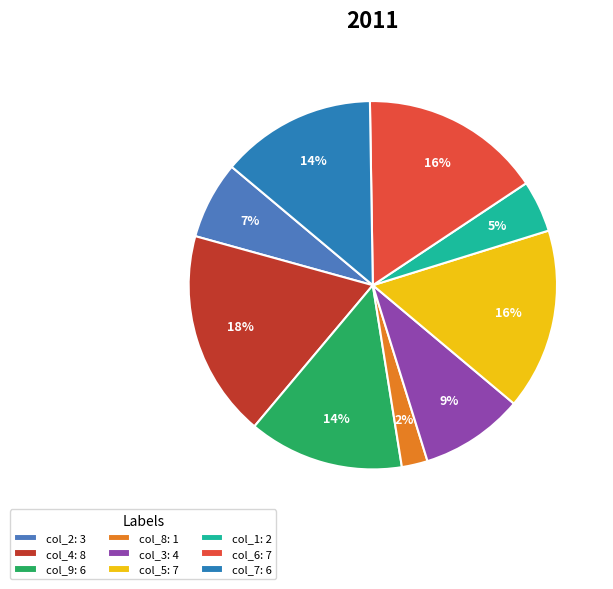

Which category has the smallest portion of the pie?

col_8: 1